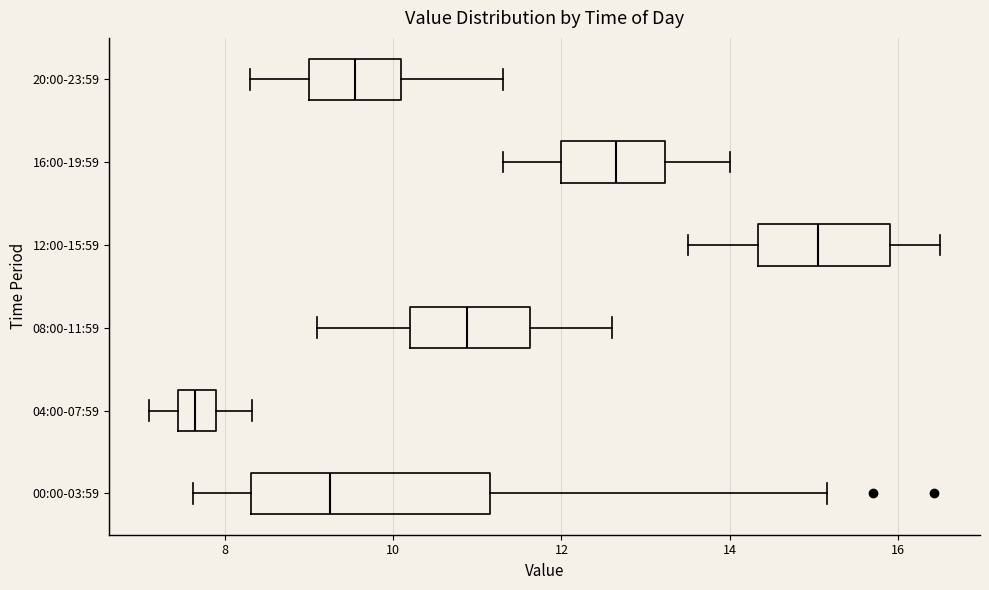

Which box's median line is the furthest to the right?

12:00-15:59